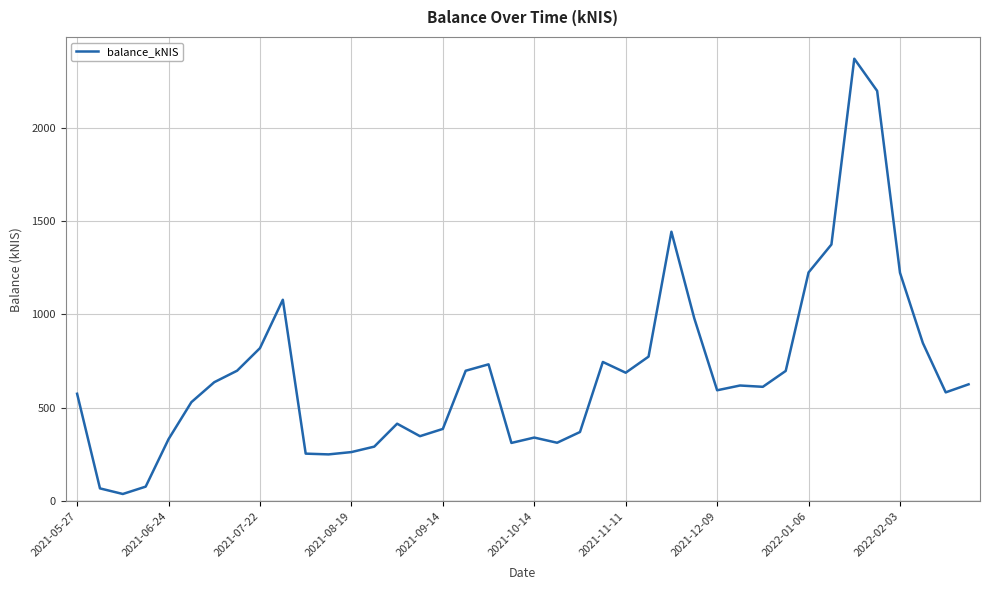

What is the difference between the maximum and minimum values?

2329.4